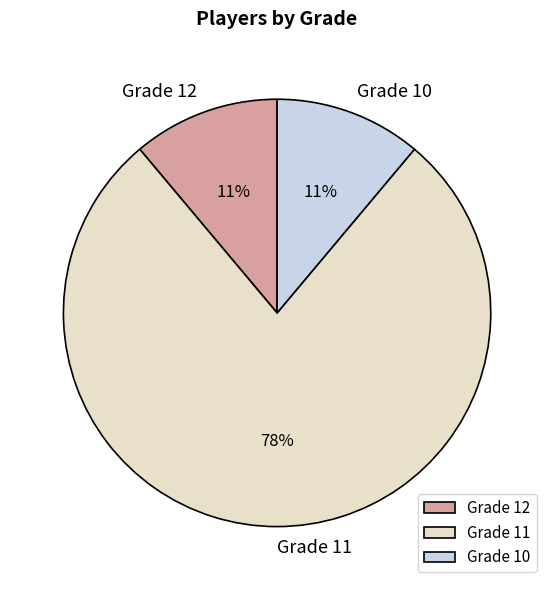

How many slices are in this pie chart?

3